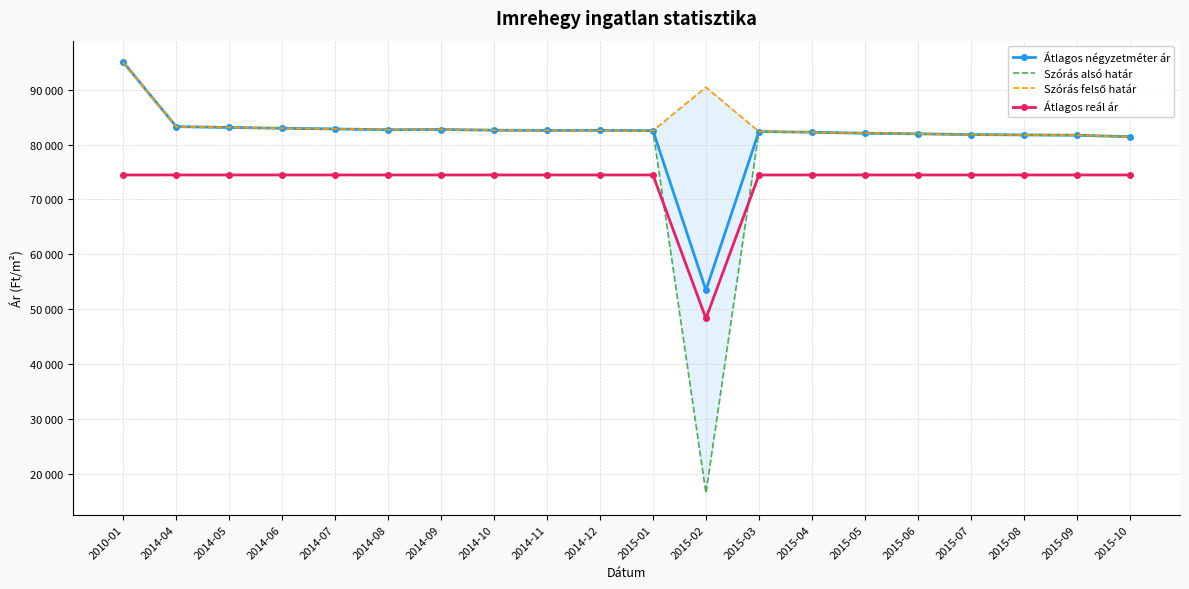

What are all the series names shown in the legend?

Átlagos négyzetméter ár, Szórás alsó határ, Szórás felső határ, Átlagos reál ár